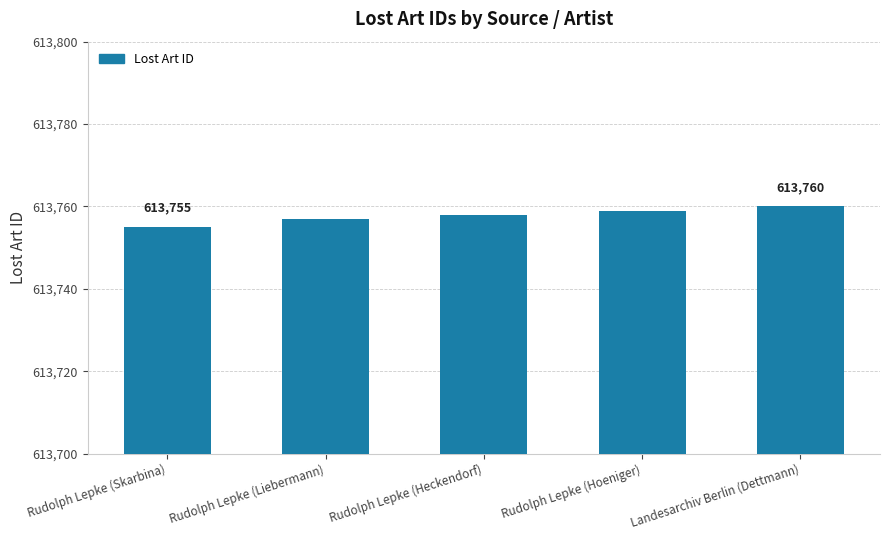

Does the chart contain any negative values?

No